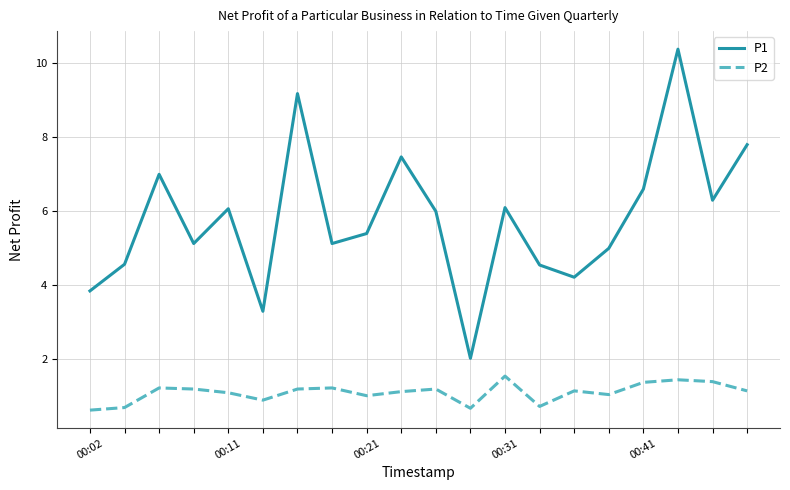

Which series has the largest total across all categories?

P1